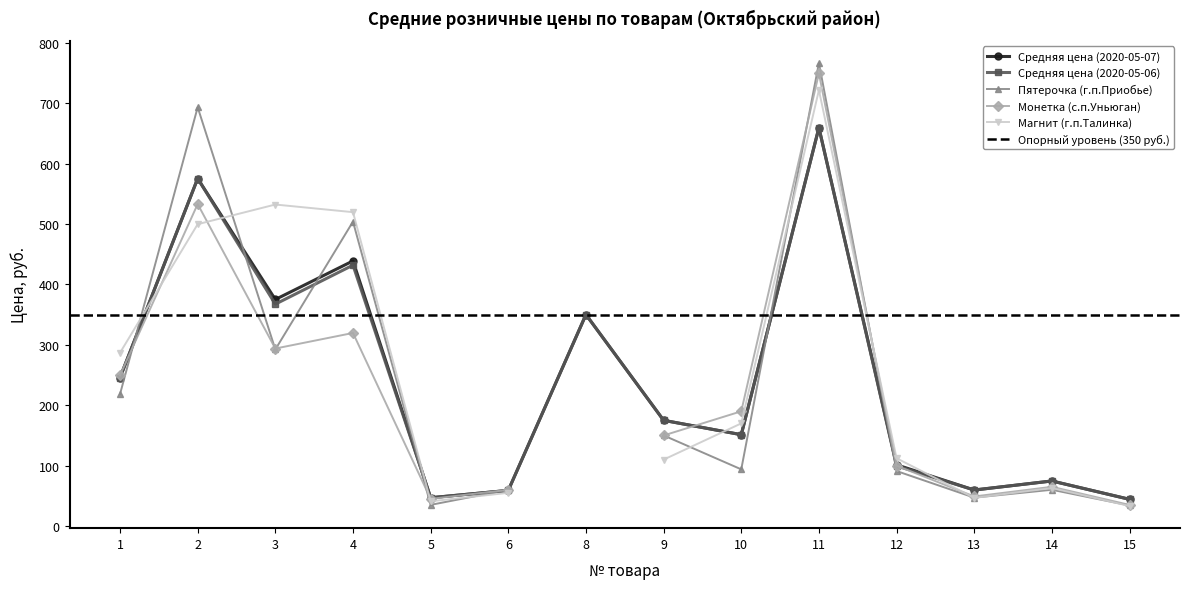

At how many categories does at least one series exceed 706?

1